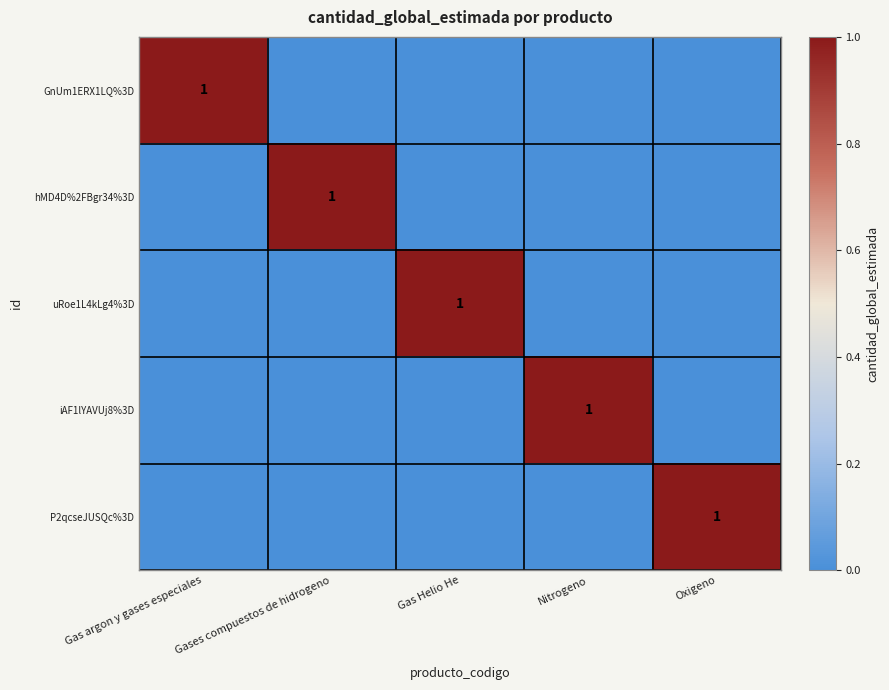

Which has a higher value, Gas Helio He or Gas argon y gases especiales?

Gas argon y gases especiales